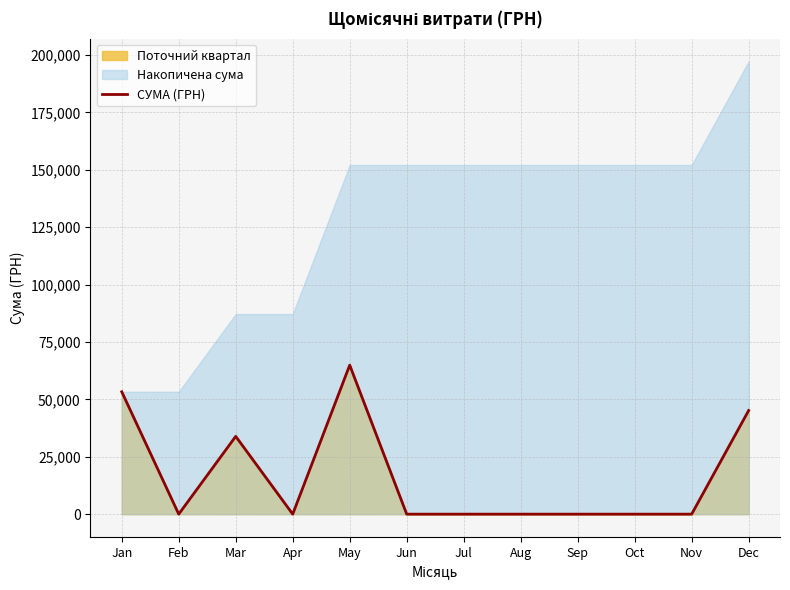

Rank the categories by value from highest to lowest.

May, Jan, Dec, Mar, Feb, Apr, Jun, Jul, Aug, Sep, Oct, Nov